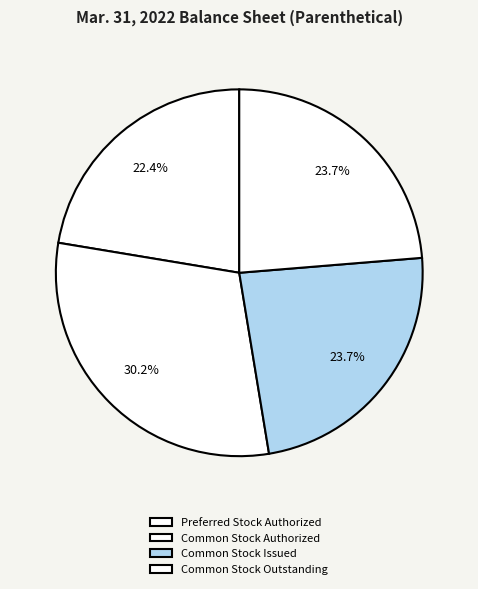

What is the largest slice in the pie chart?

Common Stock Authorized